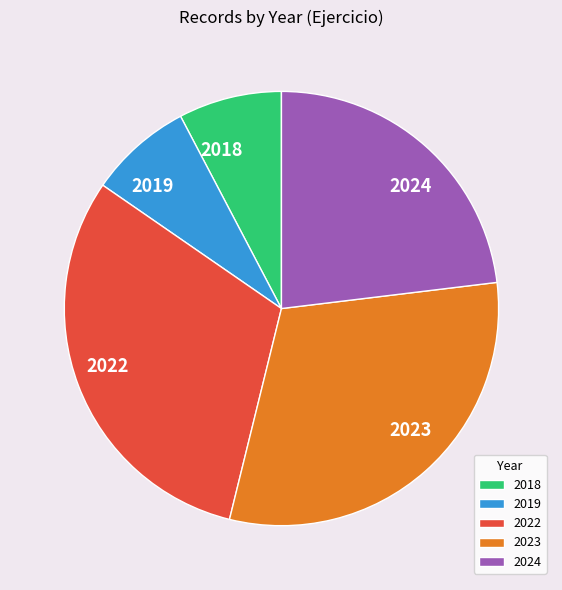

Which has a higher value, 2023 or 2024?

2023